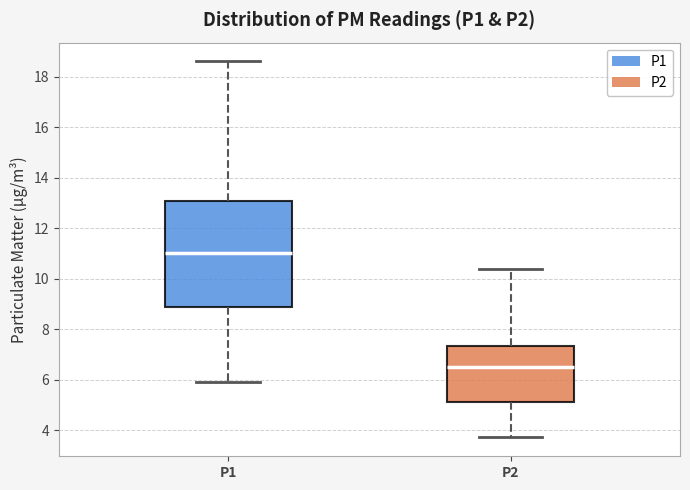

Which box is the tallest, from its lower edge to its upper edge?

P1